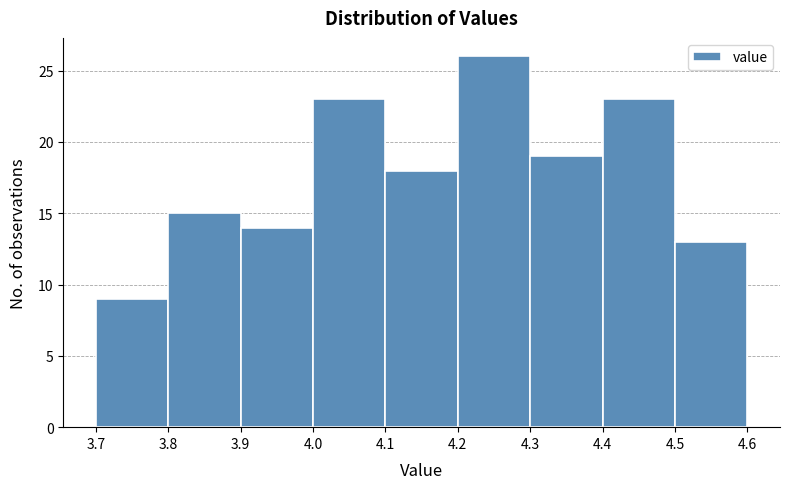

How tall is the bar that spans 4.1 to 4.2 on the x-axis? The values are not printed on the chart, so give them approximately, as read against the axis.

18